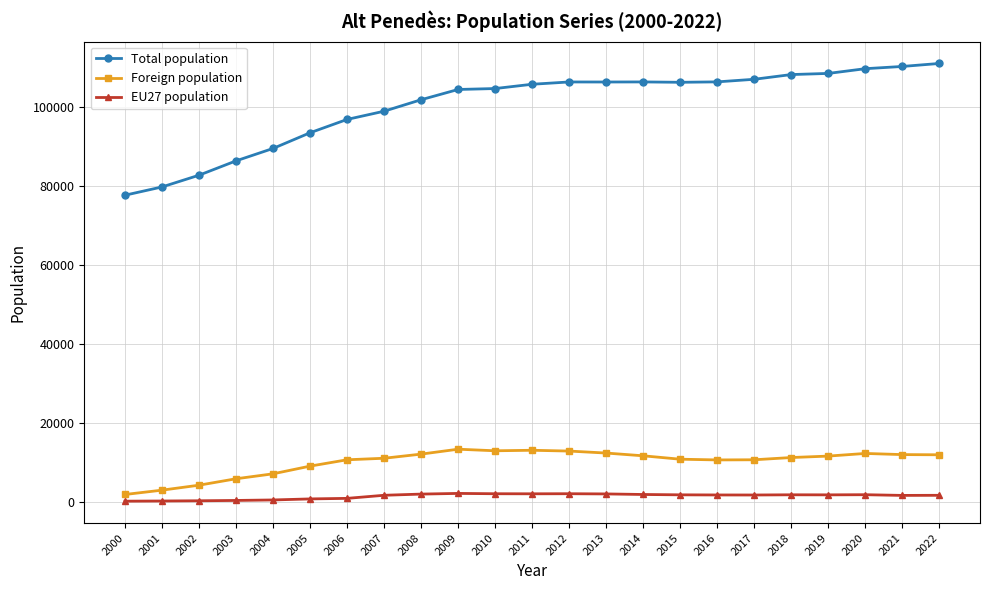

Where is the first local maximum for Total population?

2014